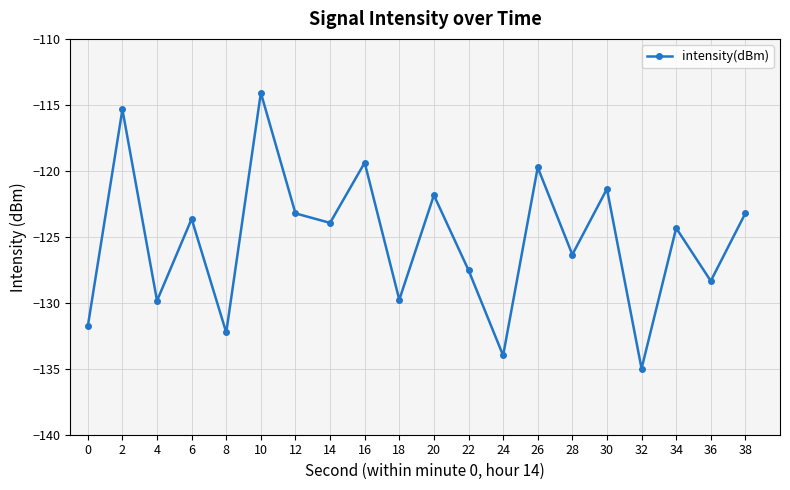

Where is the data nearest to the value -124?

14